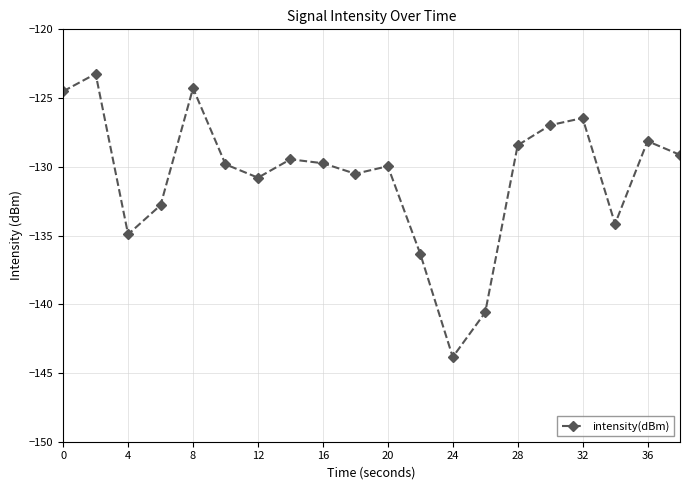

What is the value of the 18th point from the left?

-134.2